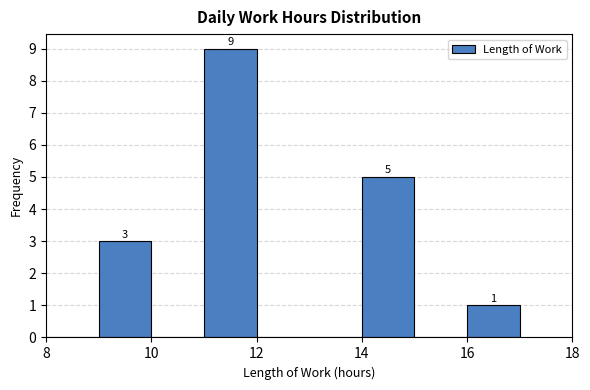

Over which range of the x-axis is the bar tallest?

11 to 12